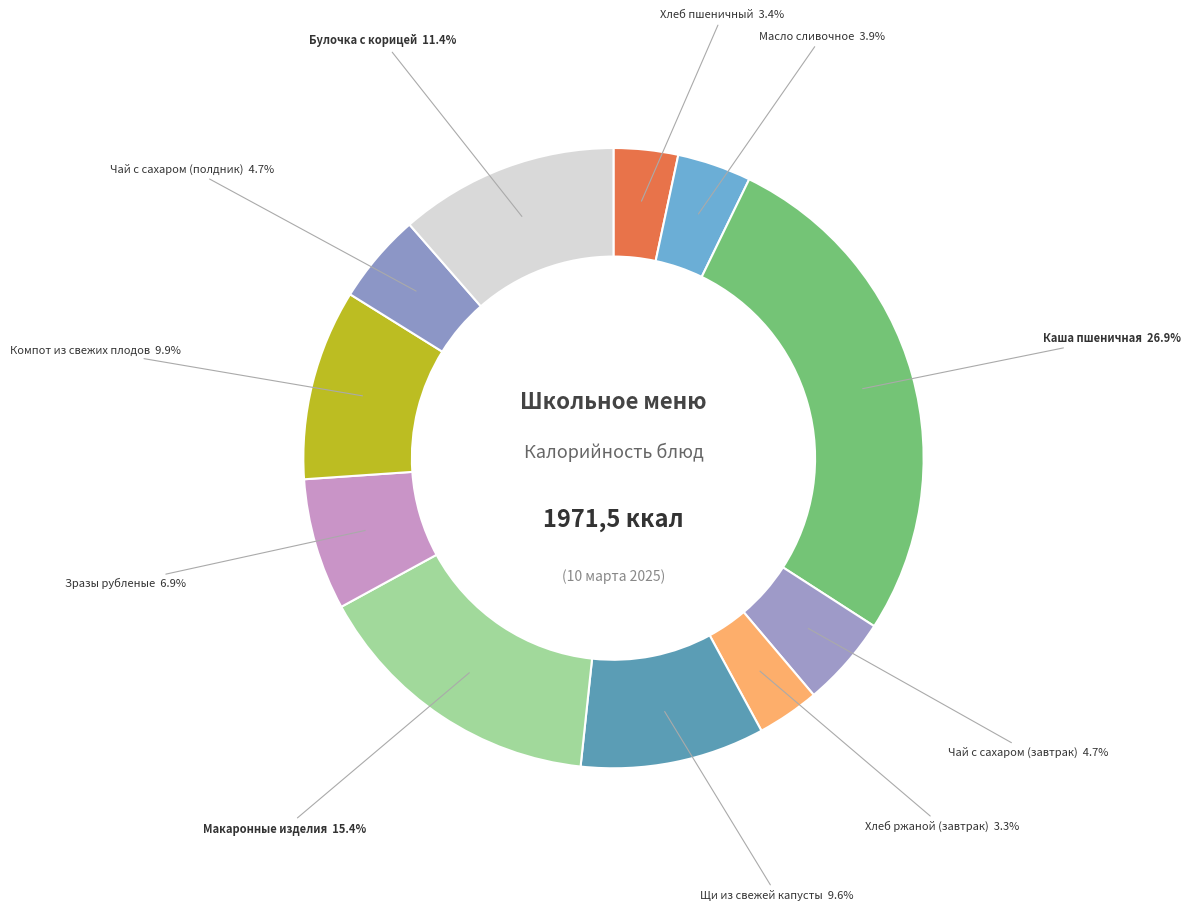

Which has a higher value, Масло сливочное or Хлеб пшеничный?

Масло сливочное